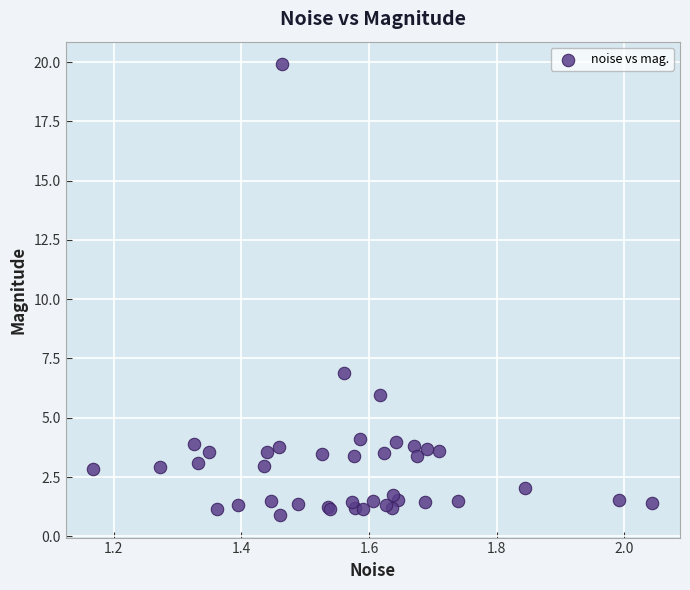

What Y value in the scatter plot is closest to 10?

6.9